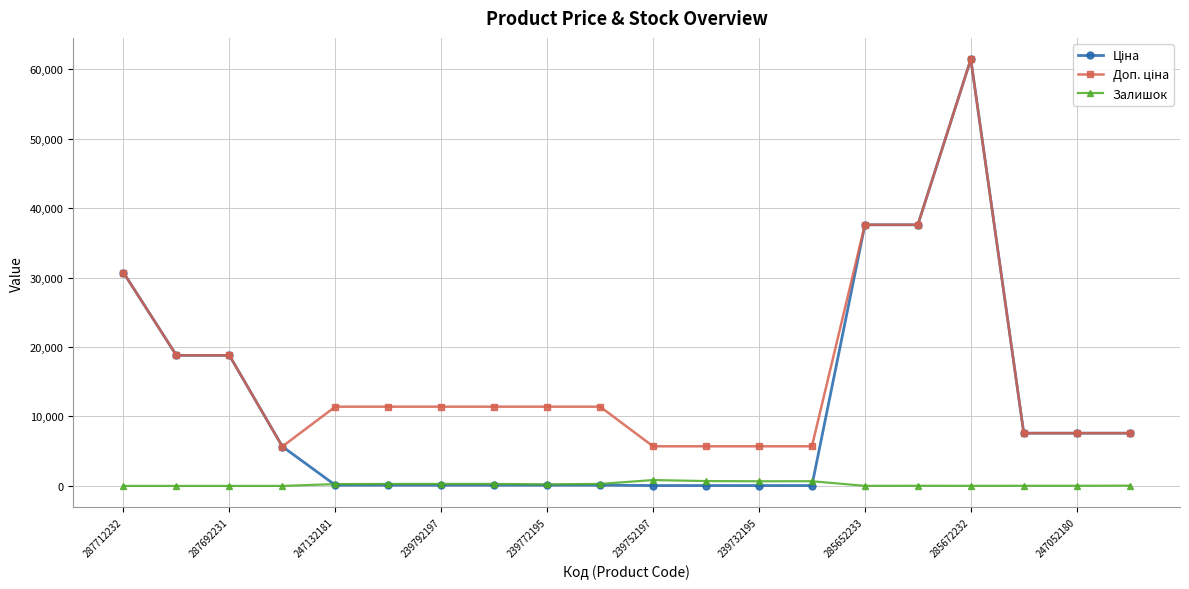

At how many categories does at least one series exceed 26657?

4